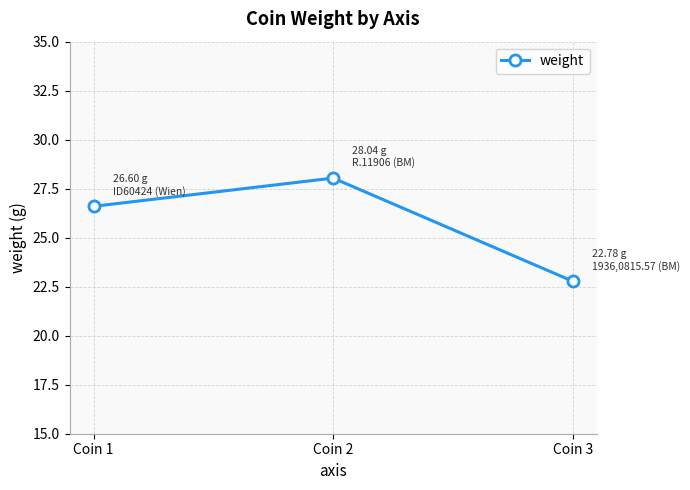

At which category does the chart reach its minimum across all series?

Coin 3